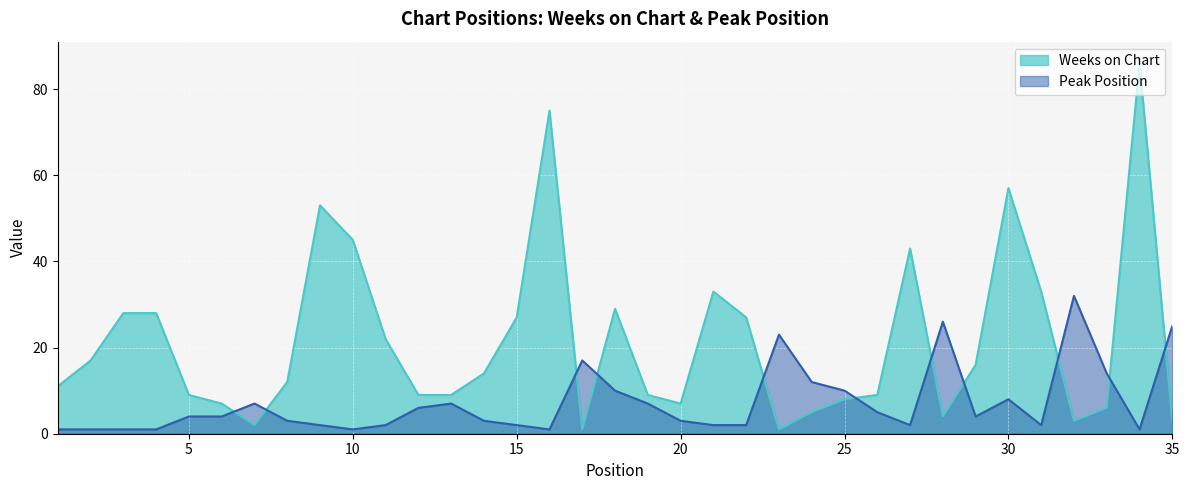

What is the spread (max minus min) of values at 22?

25